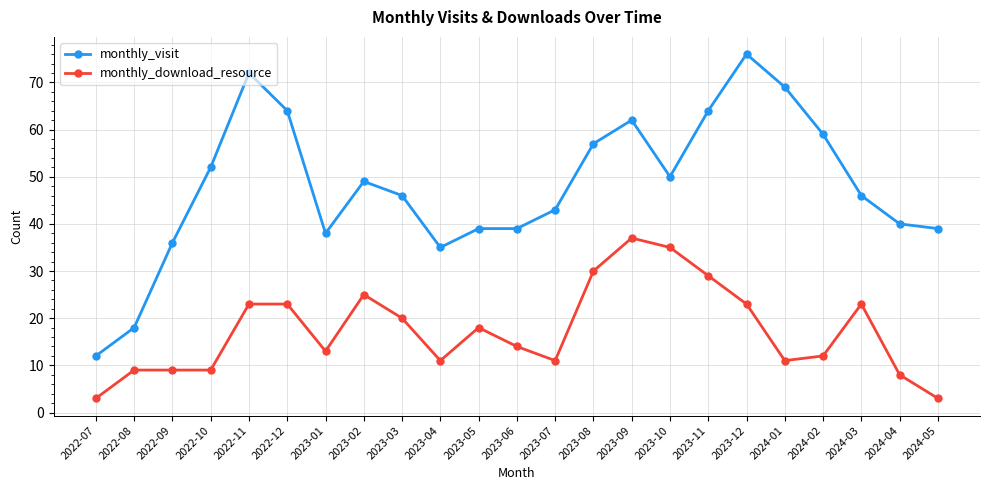

At how many categories does at least one series exceed 55?

8